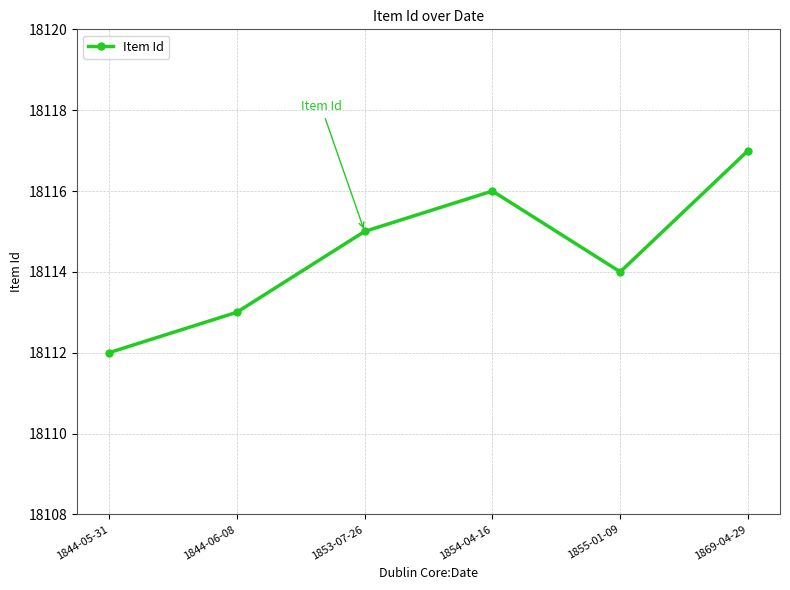

What value does the data have at 1853-07-26?

18115